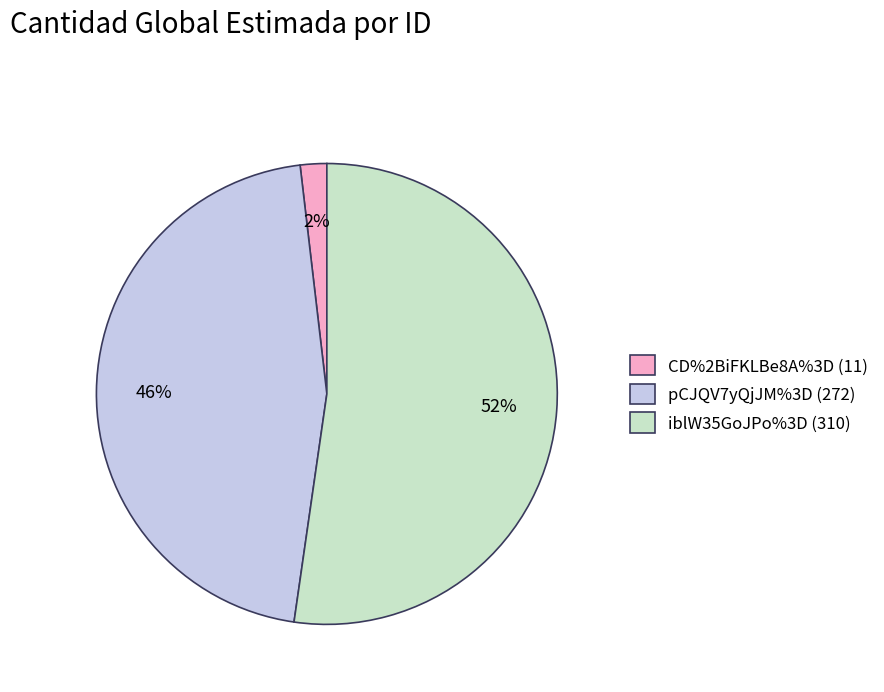

To the nearest percent, what is the difference between the largest and smallest slice percentages?

50%